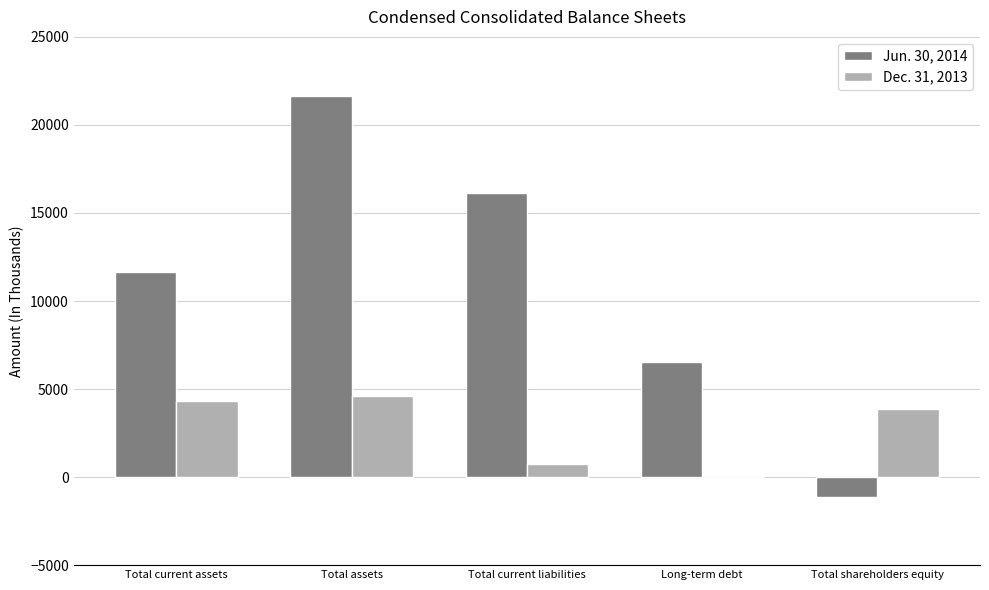

What is the greatest value displayed?

21649